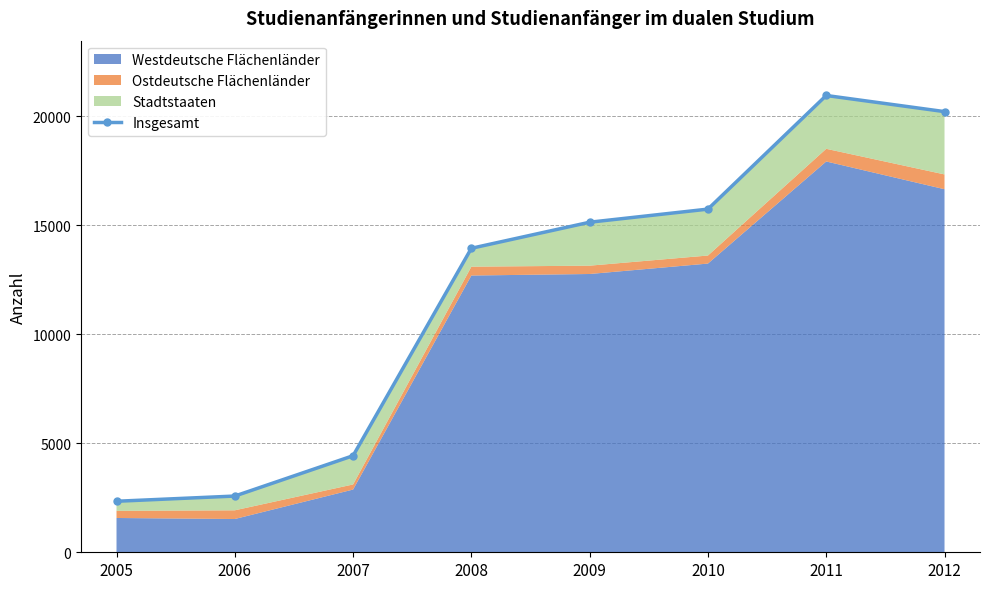

Between 2007 and 2006, which is larger?

2007